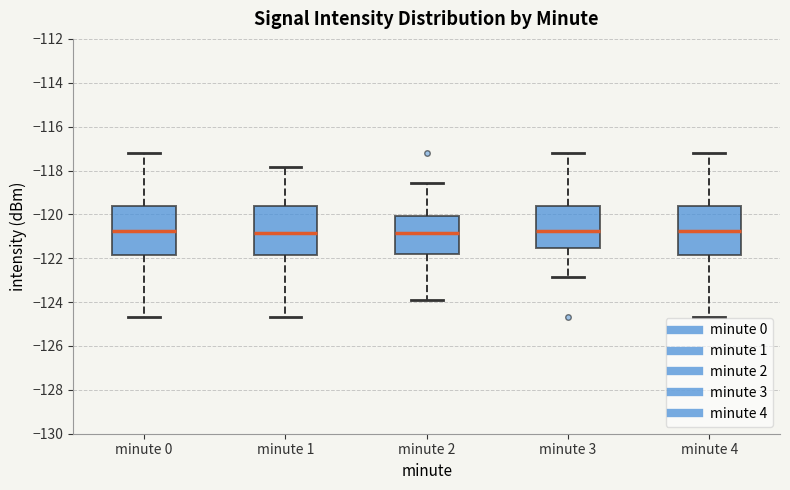

Reading left to right, transcribe this box plot: for each box, give where its median line is, the range the box spans, and where its two whiskers end, as read against the y-axis. The values are not printed on the chart, so give them approximately, as read against the axis.

minute 0: median -120.8, box -121.8 to -119.6, whiskers -124.6 to -117.2
minute 1: median -120.8, box -121.8 to -119.6, whiskers -124.6 to -117.8
minute 2: median -120.8, box -121.8 to -120.0, whiskers -124.0 to -118.6
minute 3: median -120.8, box -121.6 to -119.6, whiskers -122.8 to -117.2
minute 4: median -120.8, box -121.8 to -119.6, whiskers -124.6 to -117.2